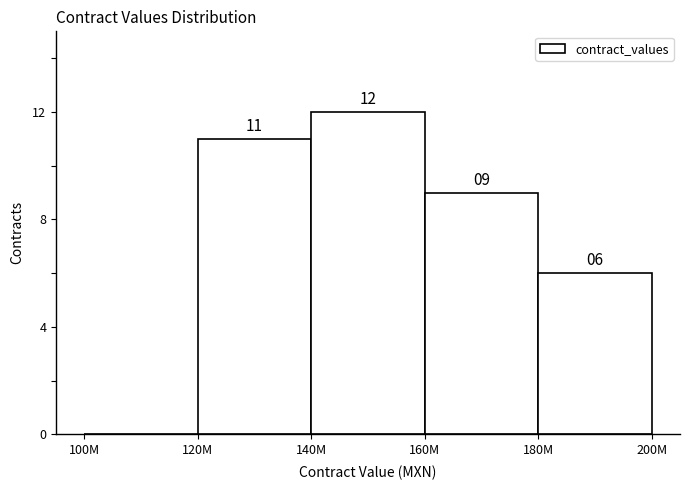

Reading right to left, what are all the values shown in this chart?

180M=6	160M=9	140M=12	120M=11	100M=0